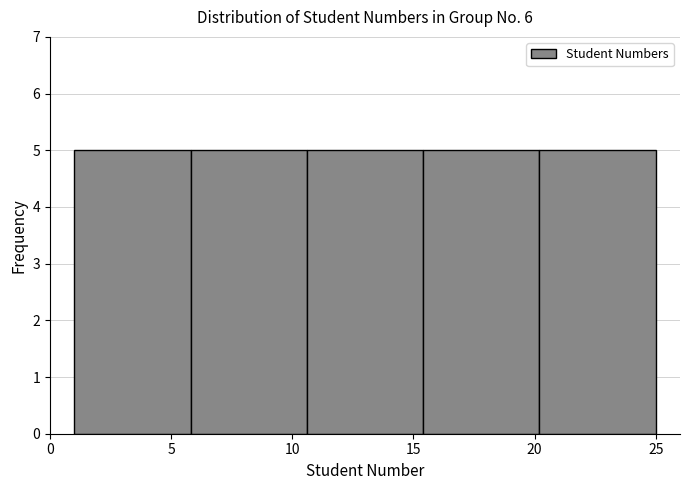

Reading left to right, list every bar in this chart as the range it spans on the x-axis followed by its height. Neither the bar edges nor the heights are printed on the chart, so give them approximately, as read against the axes.

1.0 to 5.8: 5
5.8 to 10.6: 5
10.6 to 15.4: 5
15.4 to 20.2: 5
20.2 to 25.0: 5